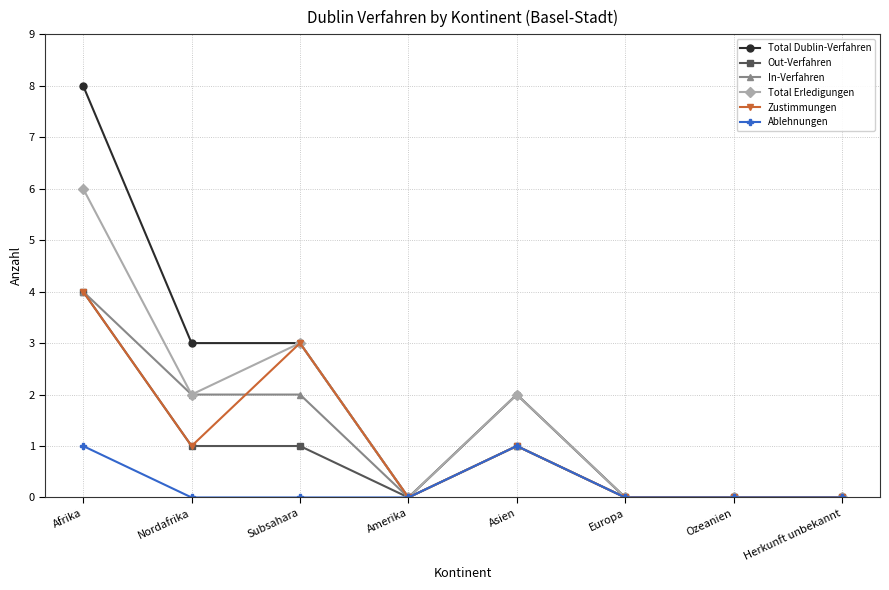

Which series has the widest spread of values?

Total Dublin-Verfahren